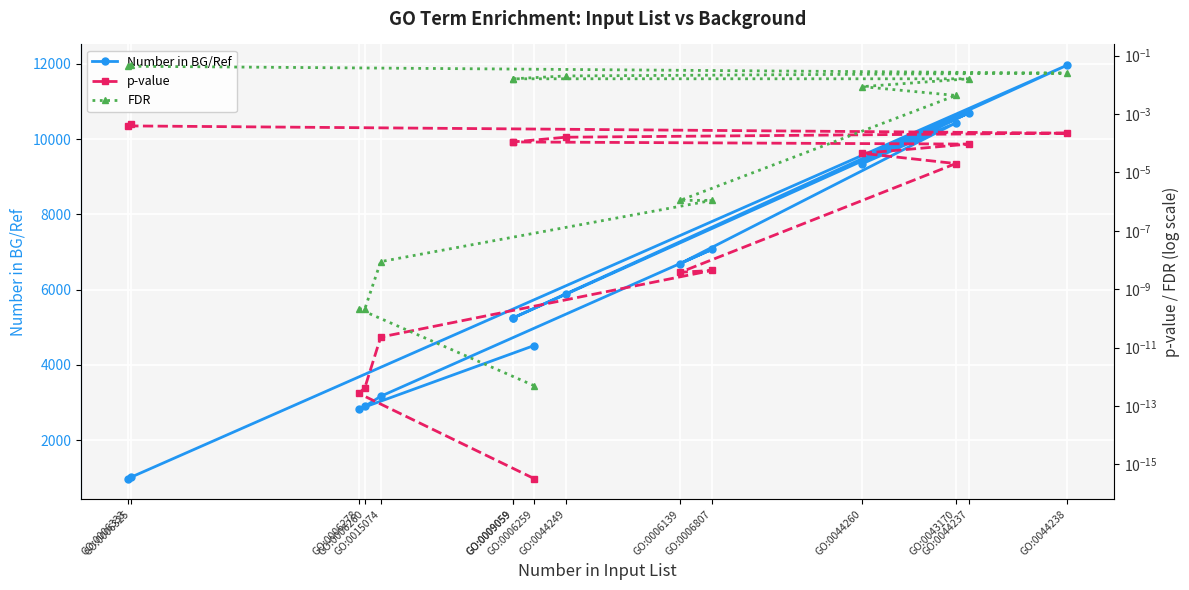

What is the label of the 3rd point from the left?

GO:0006260